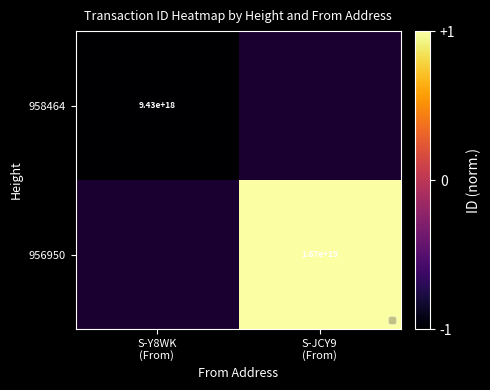

The 956950 series shows 0.4 at S-JCY9 (From). True or false?

False